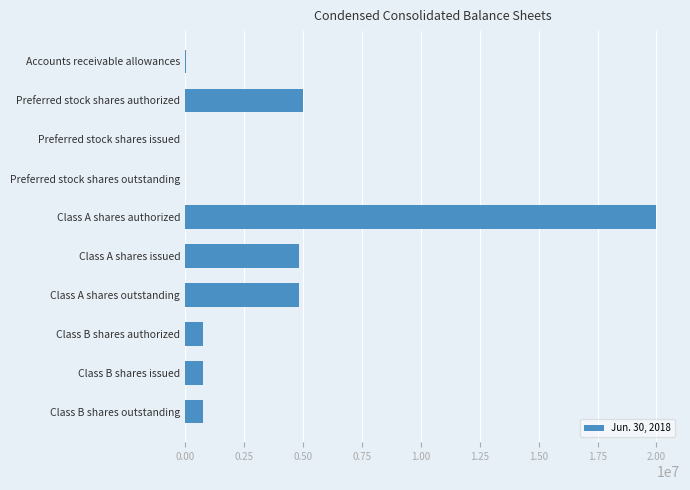

What is the sum of all values?

36987306